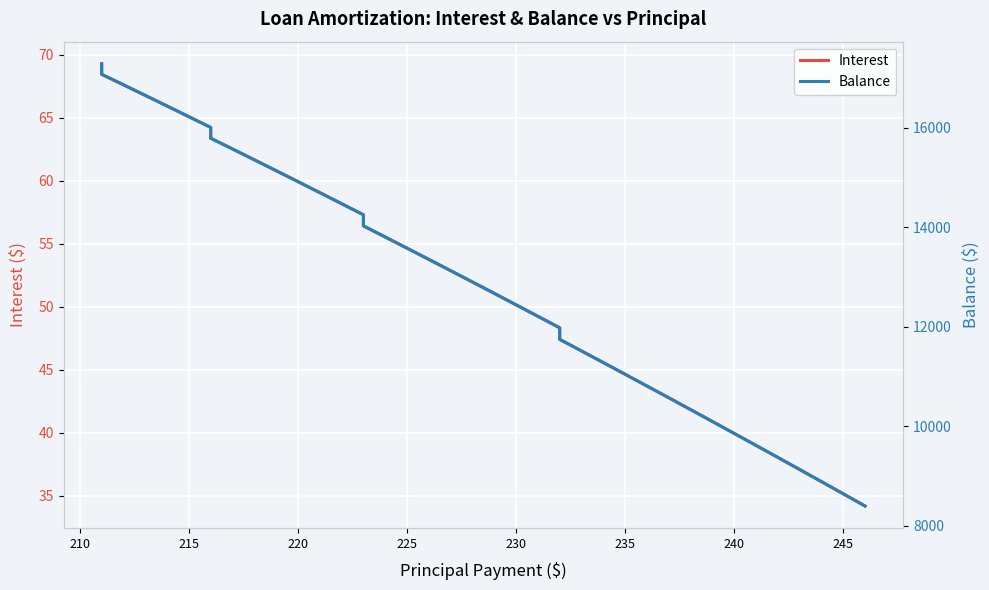

Is the value of Interest at 31 greater than the value of Balance at 25?

No